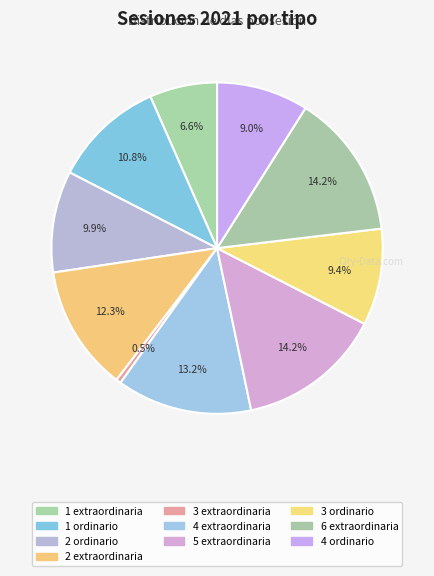

How many segments does this pie chart have?

10